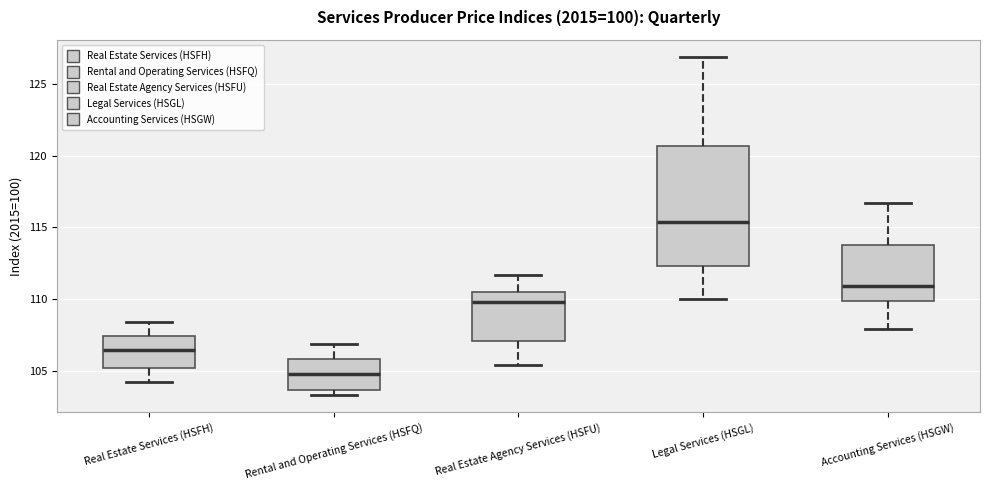

Which box's median line is the highest?

Legal Services (HSGL)